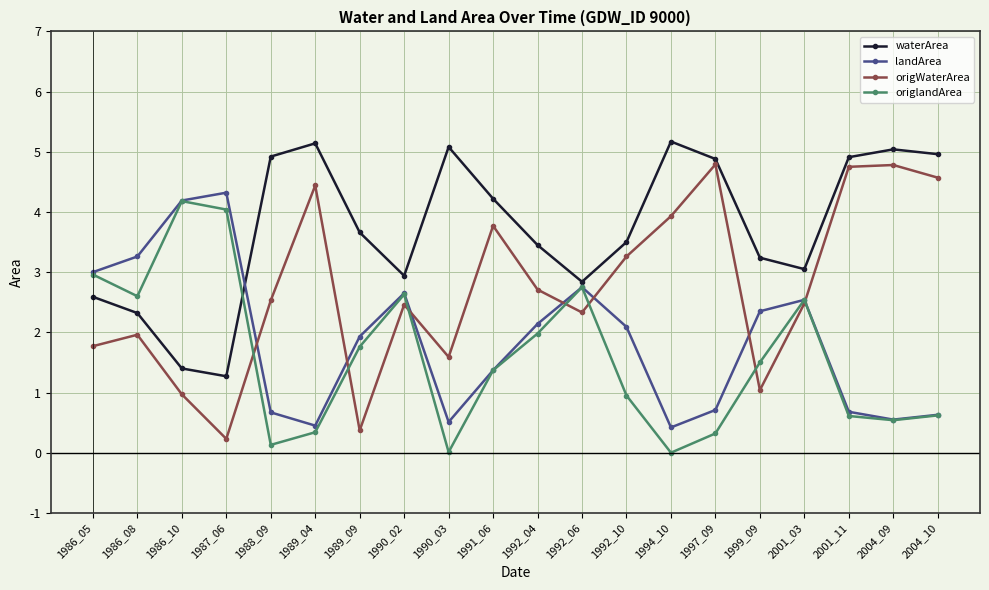

What is the highest value of the waterArea series?

5.2